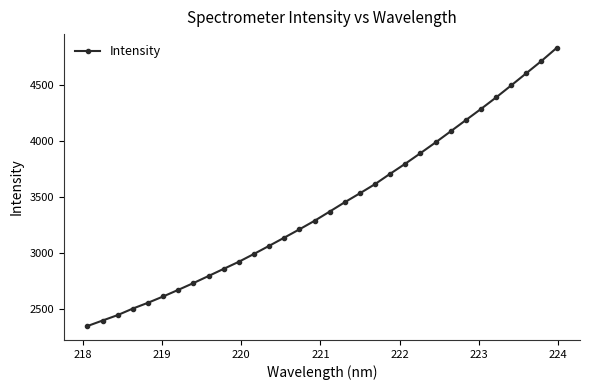

What is the sum of all values?

109478.4